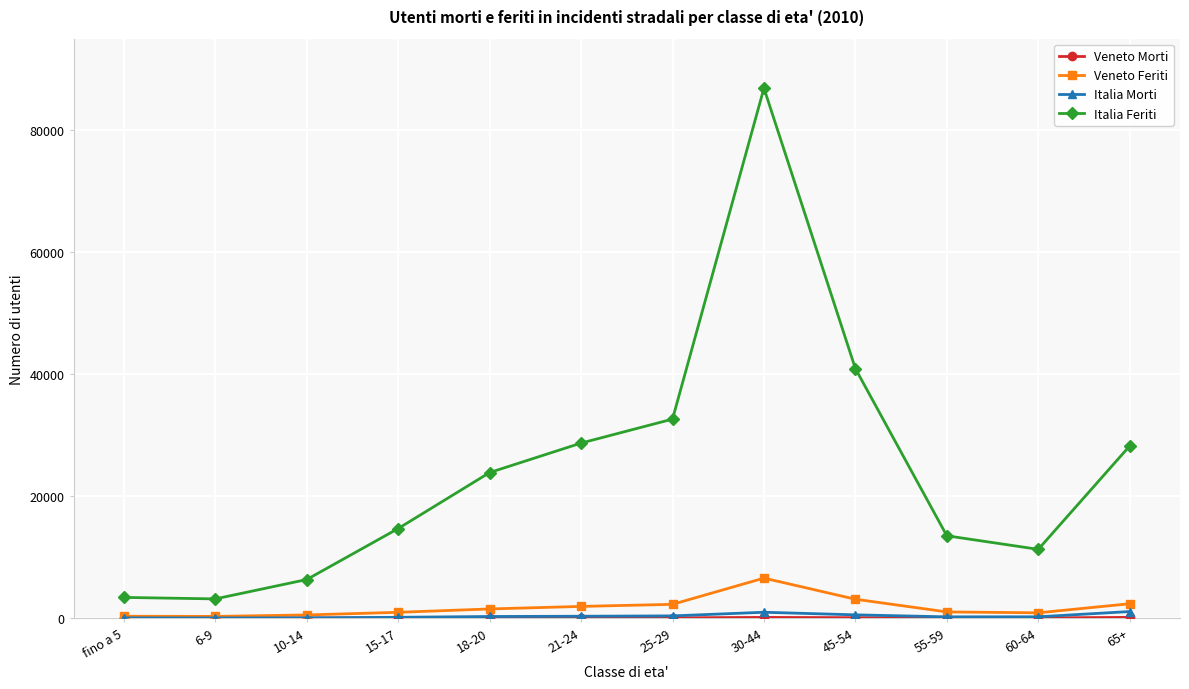

What is the lowest value of the Veneto Feriti series?

266